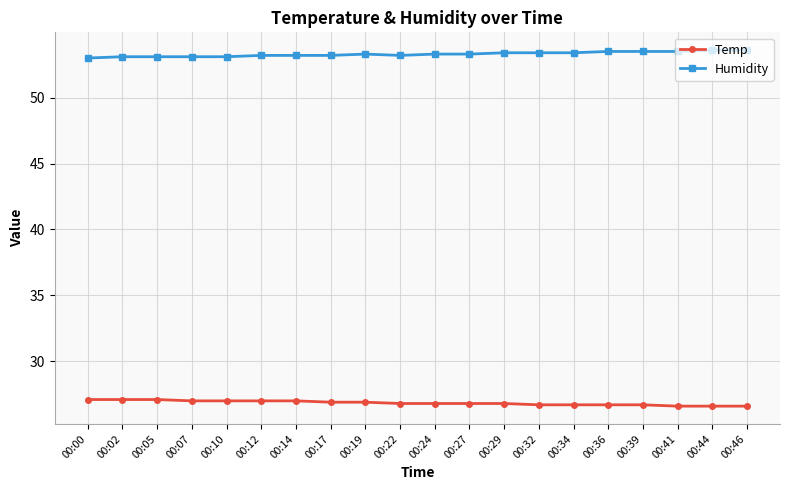

The Humidity series shows 53.1 at 00:02. True or false?

True